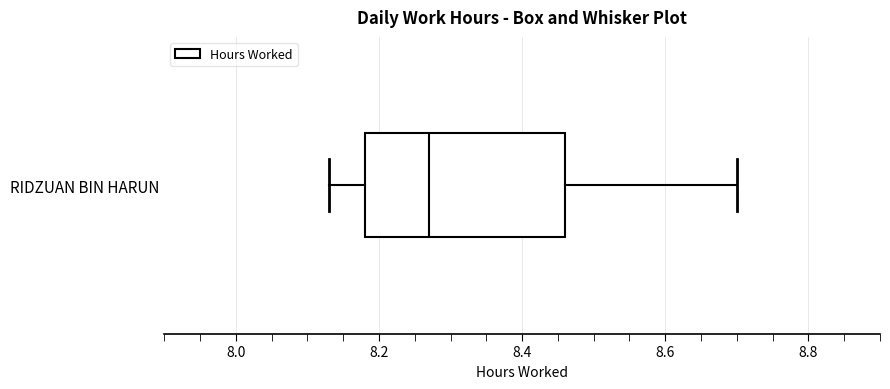

Transcribe this box plot: give where the median line is, the range the box spans, and where the two whiskers end, as read against the x-axis. The values are not printed on the chart, so give them approximately, as read against the axis.

median 8.28, box 8.18 to 8.46, whiskers 8.14 to 8.70